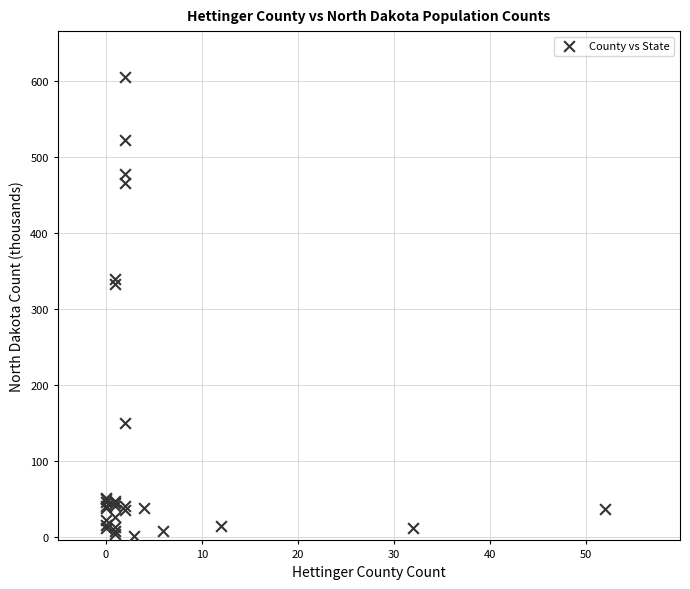

What Y value in the scatter plot is closest to 302?

332.7